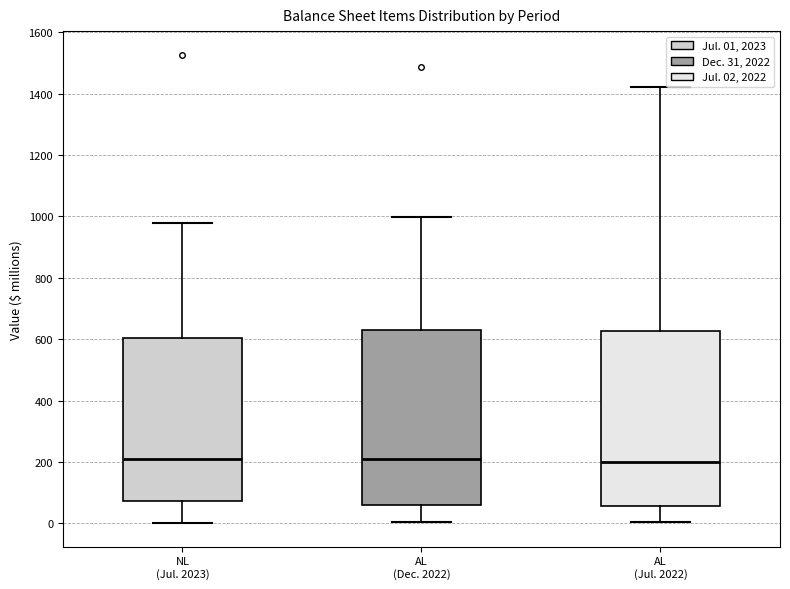

Where does the upper whisker of the box for AL (Dec. 2022) end on the y-axis? The values are not printed on the chart, so give them approximately, as read against the axis.

1000